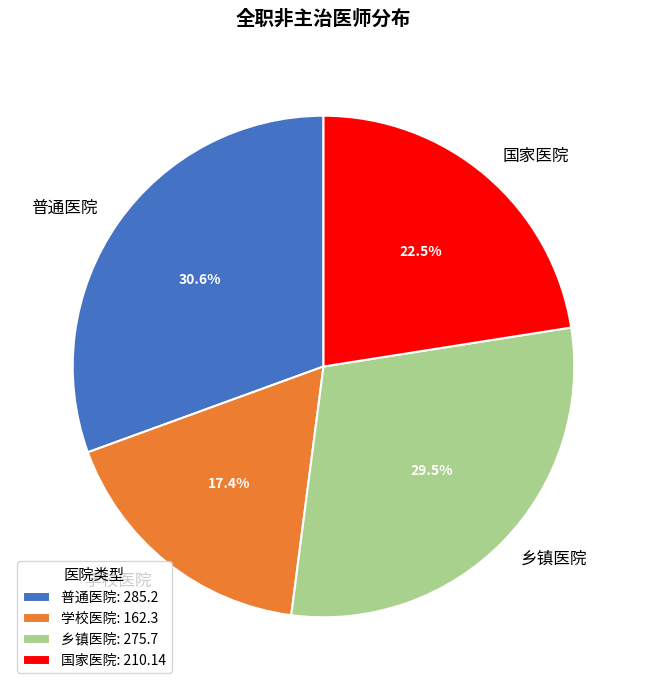

Which category has the smallest portion of the pie?

学校医院